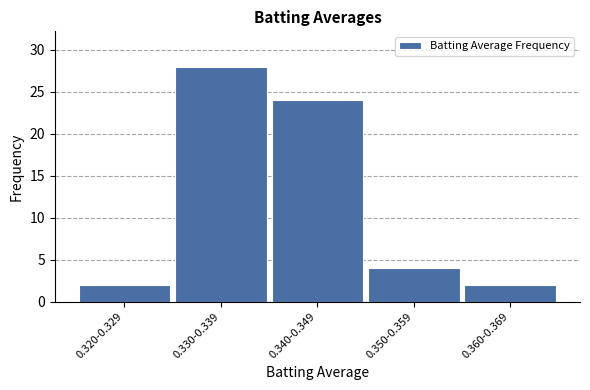

Reading left to right, extract all data points from this chart.

0.320-0.329=2	0.330-0.339=28	0.340-0.349=24	0.350-0.359=4	0.360-0.369=2